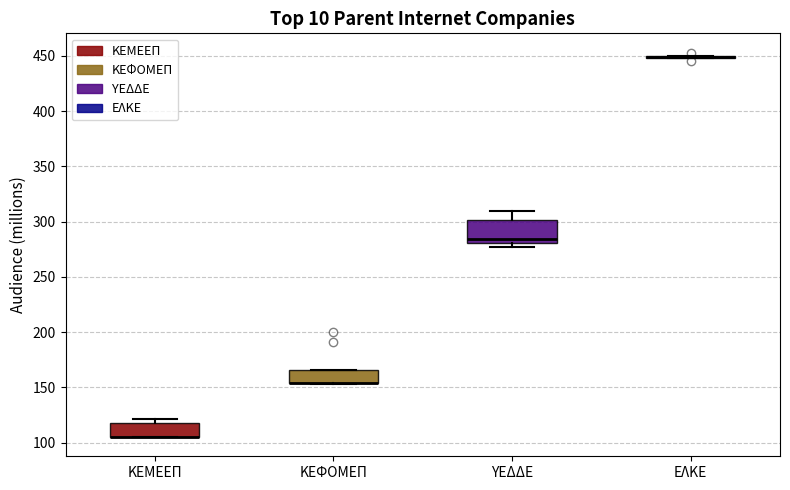

Reading left to right, transcribe this box plot: for each box, give where its median line is, the range the box spans, and where its two whiskers end, as read against the y-axis. The values are not printed on the chart, so give them approximately, as read against the axis.

ΚΕΜΕΕΠ: median 105 (drawn on the box's lower edge), box 105 to 120, whiskers 105 to 120 (just above the box's upper edge)
ΚΕΦΟΜΕΠ: median 155 (drawn on the box's lower edge), box 155 to 165, whiskers 155 to 165
ΥΕΔΔΕ: median 285, box 280 to 300, whiskers 275 to 310
ΕΛΚΕ: box collapsed to a line at 450, whiskers 450 to 450